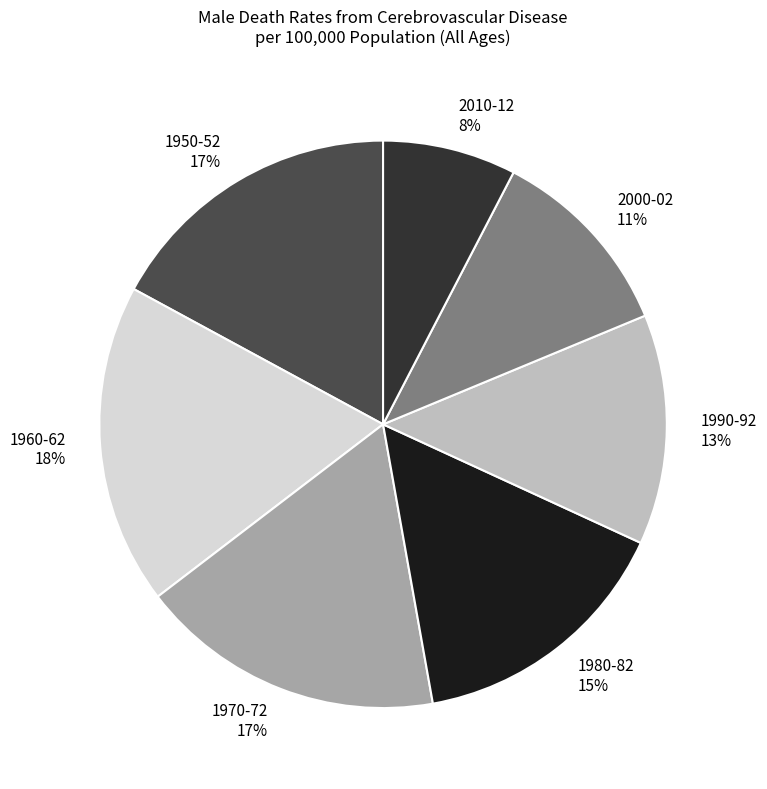

Is the sum of 2000-02 11% and 1960-62 18% greater than half?

No